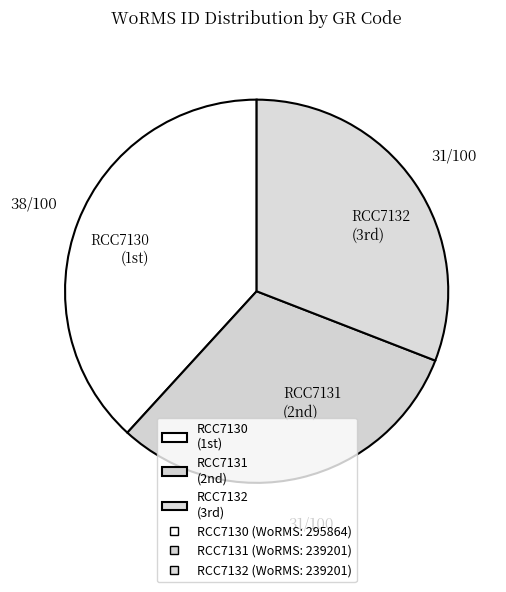

Does any single category account for the majority?

No